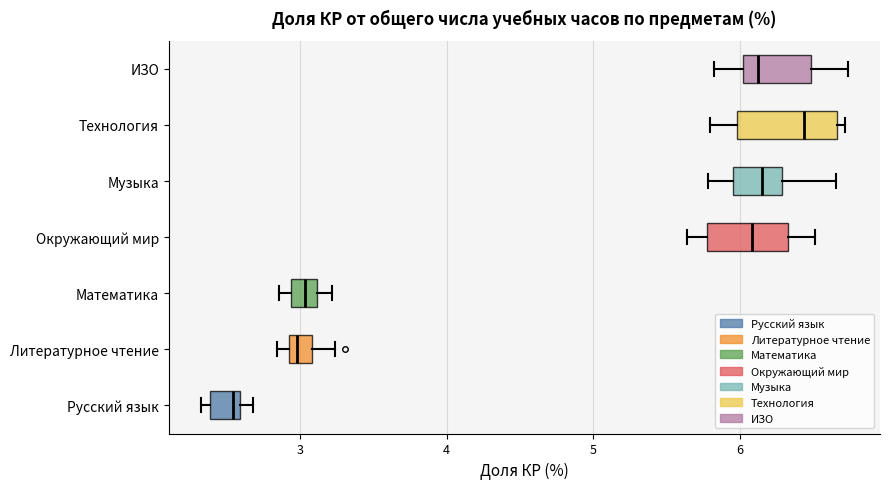

Reading bottom to top, transcribe this box plot: for each box, give where its median line is, the range the box spans, and where its two whiskers end, as read against the x-axis. The values are not printed on the chart, so give them approximately, as read against the axis.

Русский язык: median 2.5, box 2.4 to 2.6, whiskers 2.3 to 2.7
Литературное чтение: median 3.0, box 2.9 to 3.1, whiskers 2.8 to 3.2
Математика: median 3.0, box 2.9 to 3.1, whiskers 2.9 (left of the box's left edge) to 3.2
Окружающий мир: median 6.1, box 5.8 to 6.3, whiskers 5.6 to 6.5
Музыка: median 6.2, box 6.0 to 6.3, whiskers 5.8 to 6.7
Технология: median 6.4, box 6.0 to 6.7, whiskers 5.8 to 6.7 (just right of the box's right edge)
ИЗО: median 6.1, box 6.0 to 6.5, whiskers 5.8 to 6.7